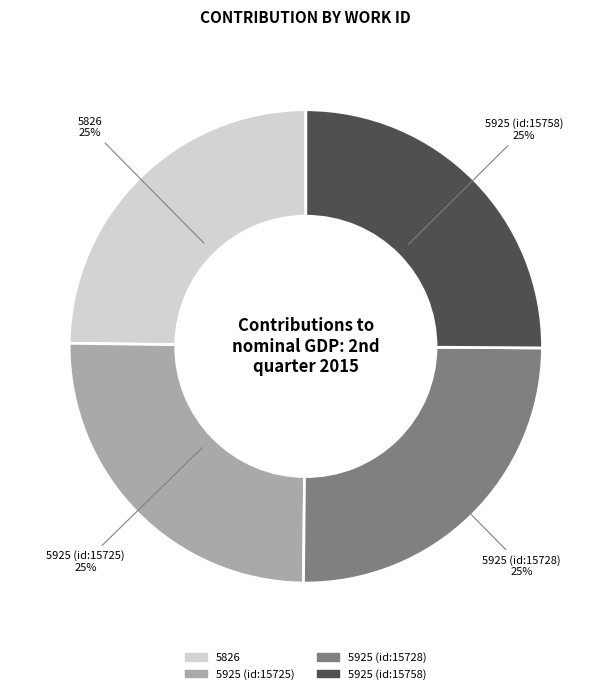

Does 5925 (id:15725) account for over 50% of the chart?

No